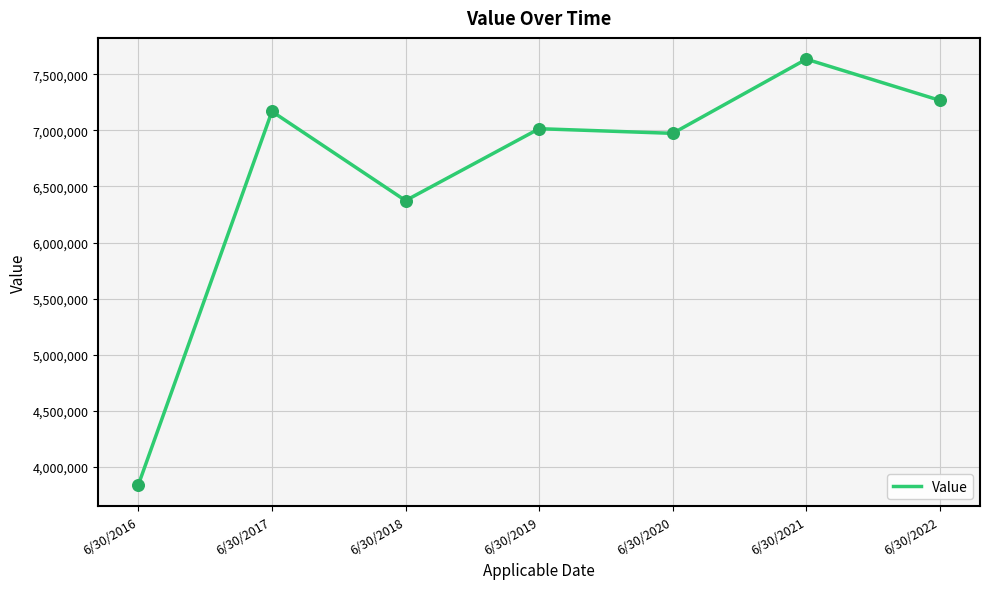

Between 6/30/2017 and 6/30/2021, which is larger?

6/30/2021